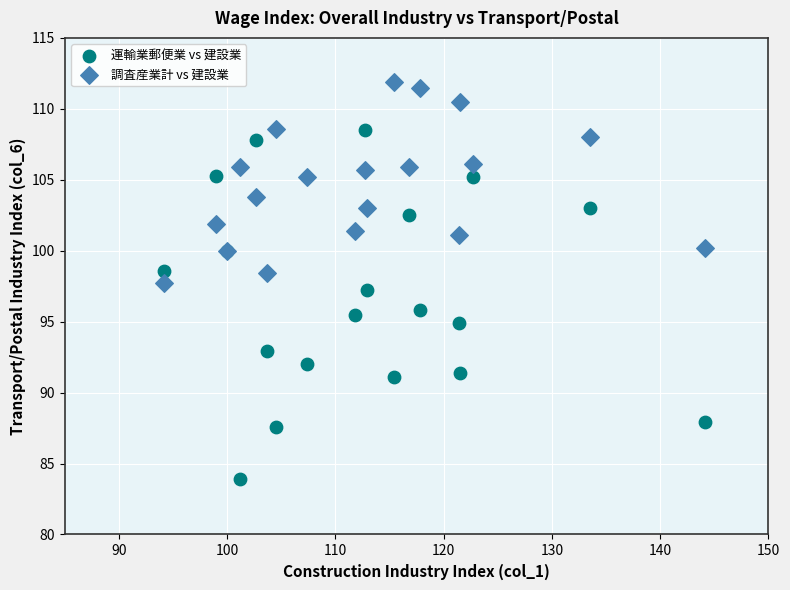

What are all the series names shown in the legend?

運輸業郵便業 vs 建設業, 調査産業計 vs 建設業